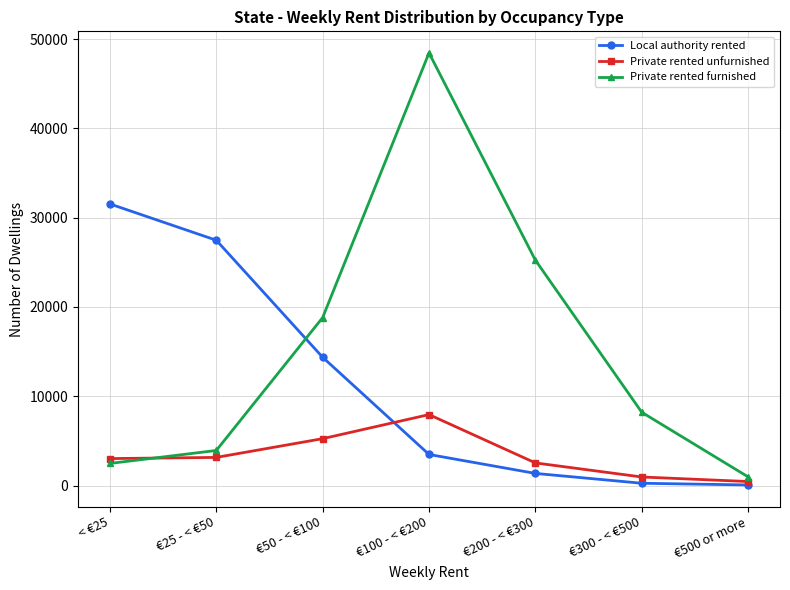

Between €50 - < €100 and €300 - < €500, which series saw the biggest shift?

Local authority rented